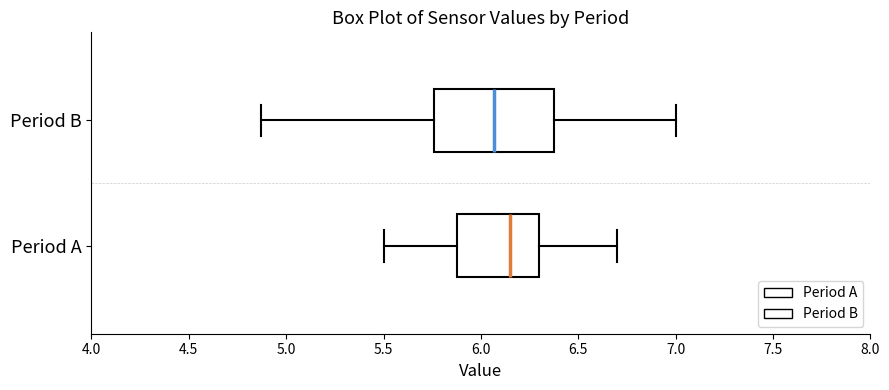

Where does the median line of the box for Period A sit on the x-axis? The values are not printed on the chart, so give them approximately, as read against the axis.

6.15